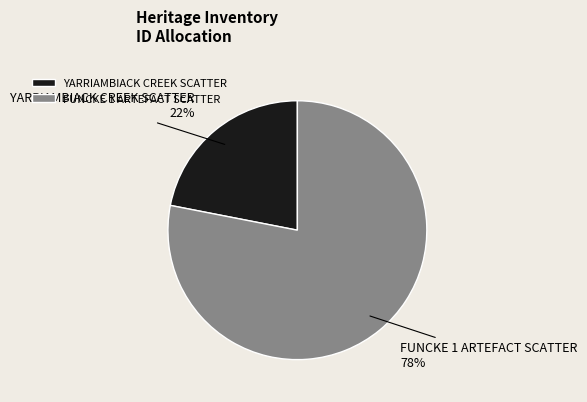

Which has a higher value, FUNCKE 1 ARTEFACT SCATTER or YARRIAMBIACK CREEK SCATTER?

FUNCKE 1 ARTEFACT SCATTER